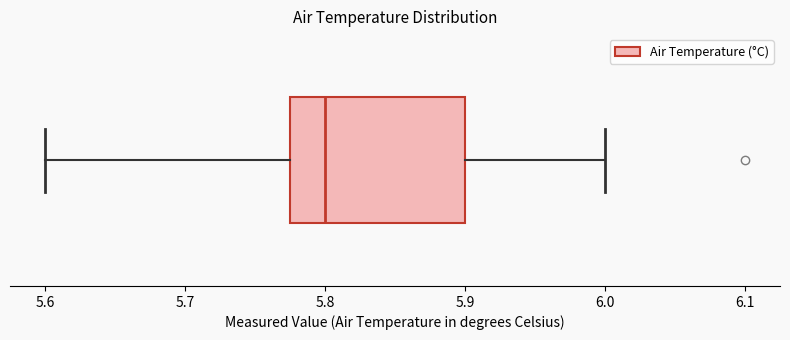

Read this box plot against the x-axis: the position of the median line, the range covered by the box, and the ends of both whiskers. The values are not printed on the chart, so give them approximately, as read against the axis.

median 5.80, box 5.78 to 5.90, whiskers 5.60 to 6.00